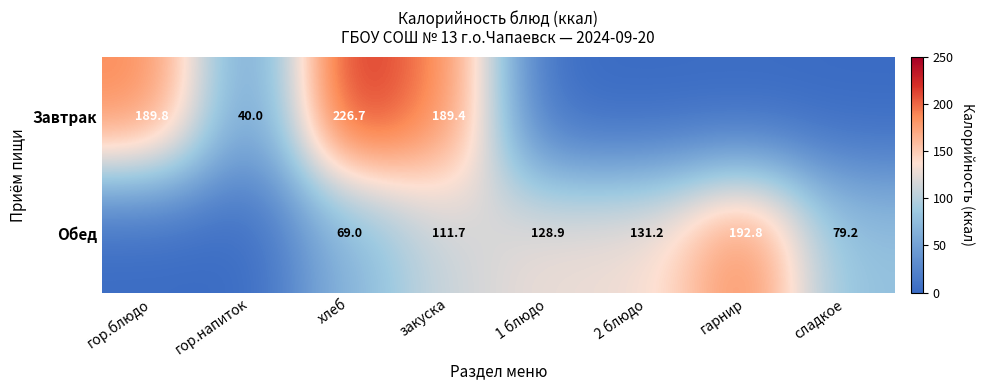

The value of Обед at 1 блюдо is 128.9. True or false?

True